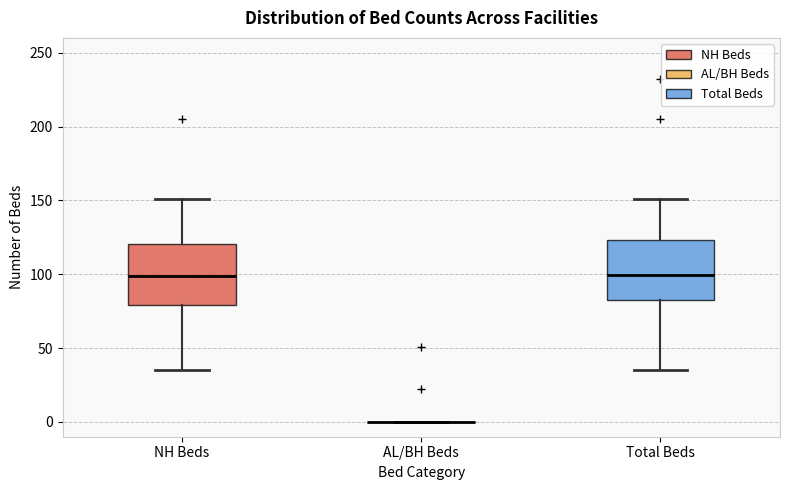

Reading left to right, read every box against the y-axis: the position of its median line, the range the box covers, and the ends of its whiskers. The values are not printed on the chart, so give them approximately, as read against the axis.

NH Beds: median 100, box 80 to 120, whiskers 35 to 150
AL/BH Beds: box collapsed to a line at 0, whiskers 0 to 0
Total Beds: median 100, box 85 to 125, whiskers 35 to 150